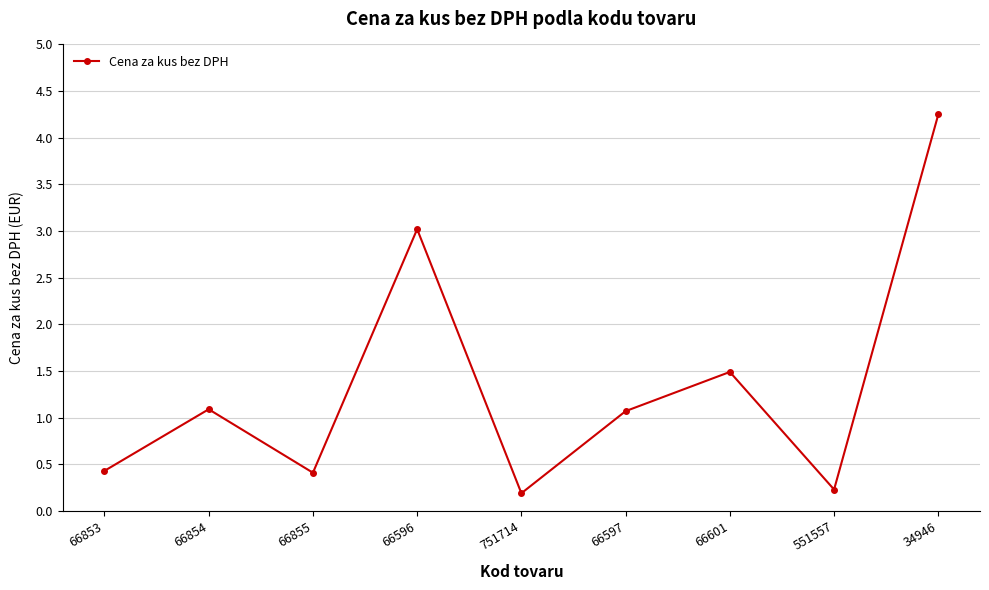

Is it true that the value at 66853 is 0.4?

True